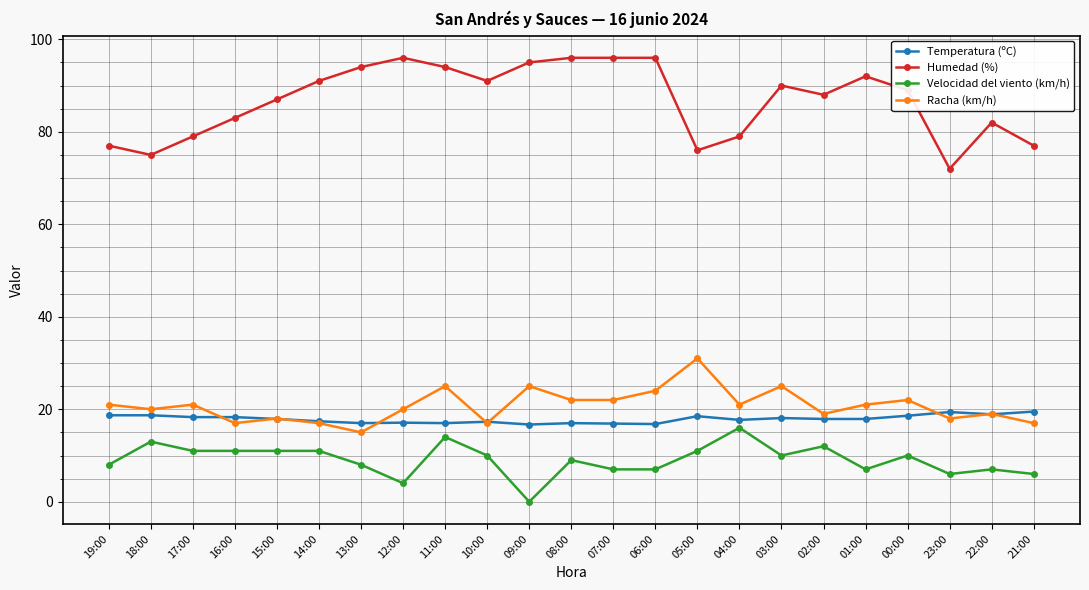

At 23:00, list the series in order from smallest to largest.

Velocidad del viento (km/h), Racha (km/h), Temperatura (ºC), Humedad (%)